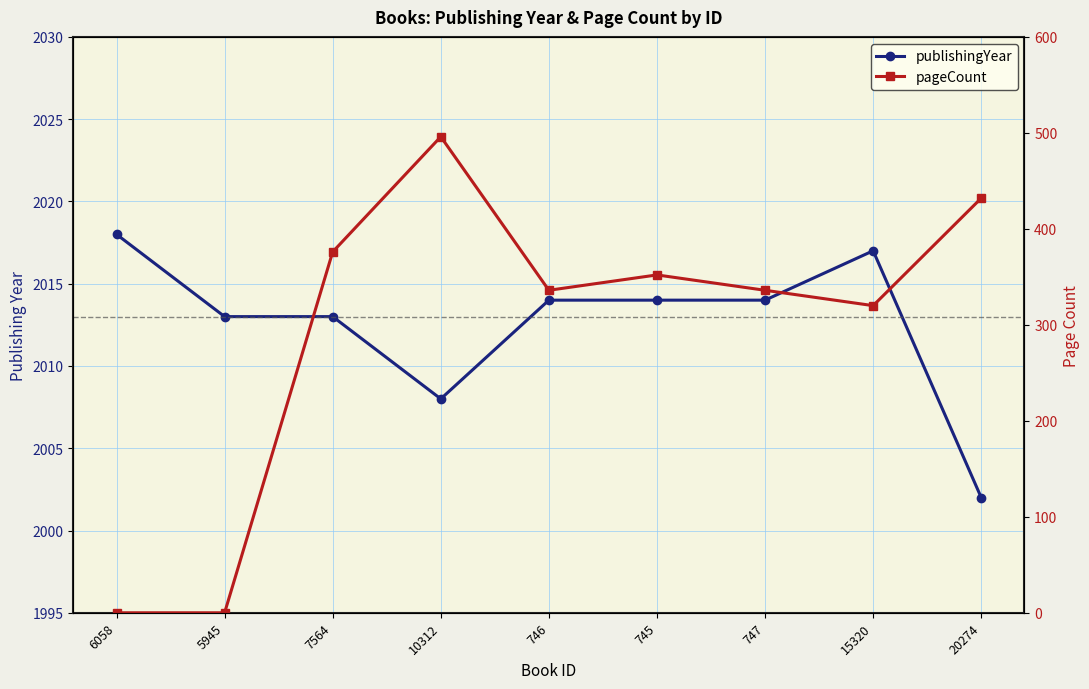

Reading left to right, list all the values displayed in this chart.

publishingYear: 2018	2013	2013	2008	2014	2014	2014	2017	2002
pageCount: 0	0	376	496	336	352	336	320	432